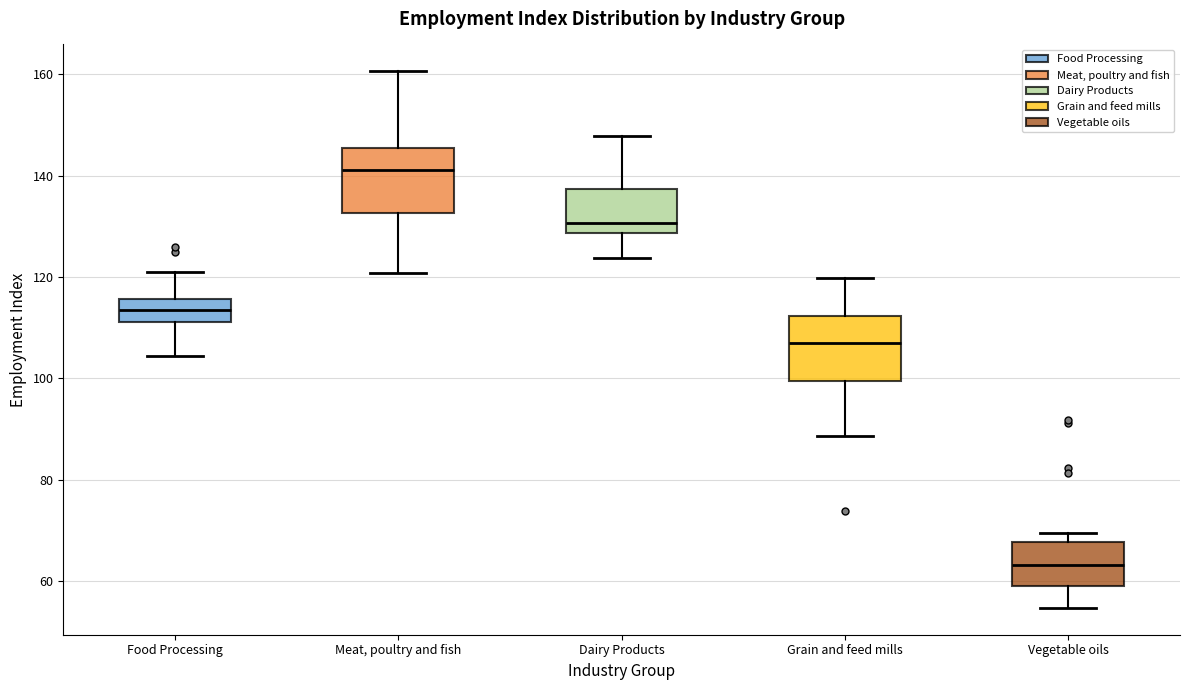

Where does the lower whisker of the box for Food Processing end on the y-axis? The values are not printed on the chart, so give them approximately, as read against the axis.

104